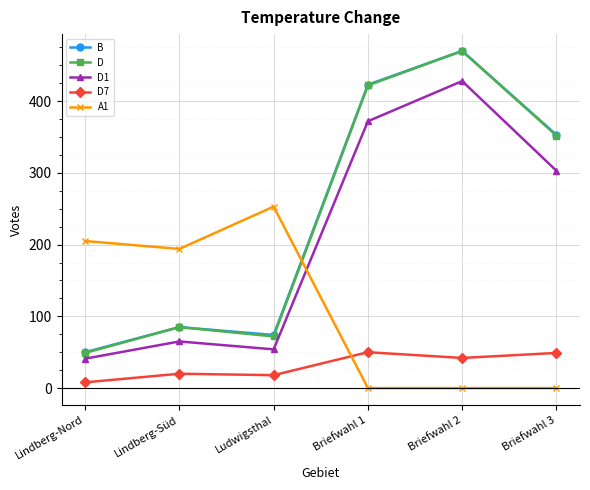

What is the difference between the maximum and minimum values in the D1 series?

387